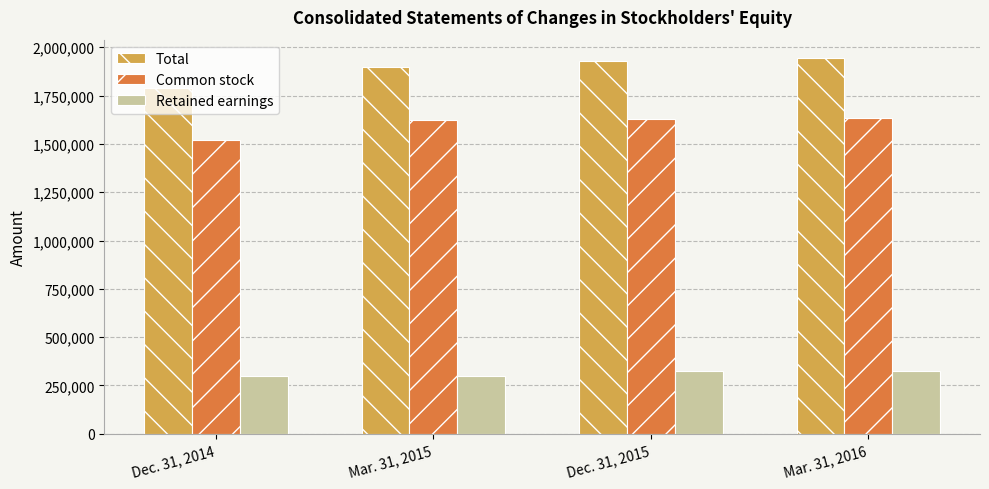

At how many categories does at least one series exceed 1103169?

4